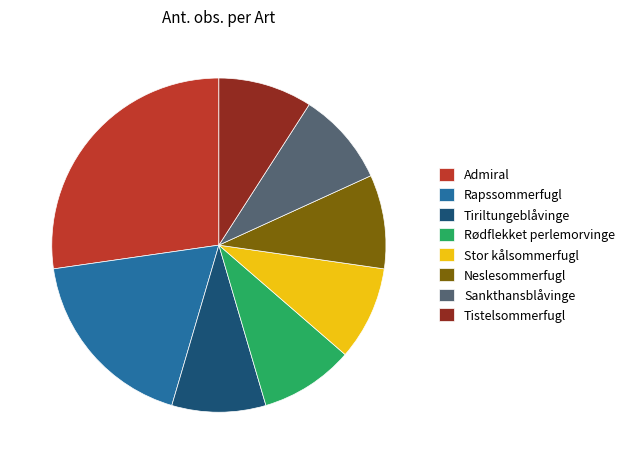

Is it true that Stor kålsommerfugl is 1% of the pie?

False